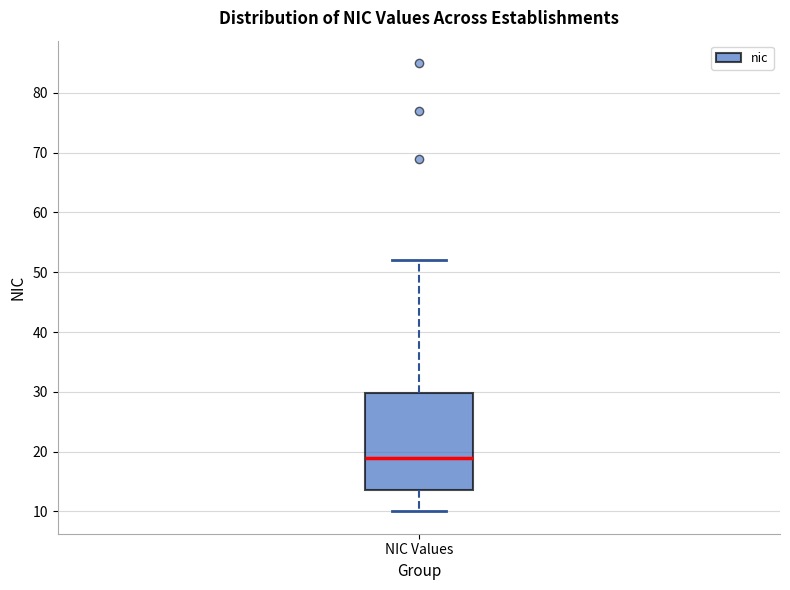

Read this box plot against the y-axis: the position of the median line, the range covered by the box, and the ends of both whiskers. The values are not printed on the chart, so give them approximately, as read against the axis.

median 19, box 14 to 30, whiskers 10 to 52